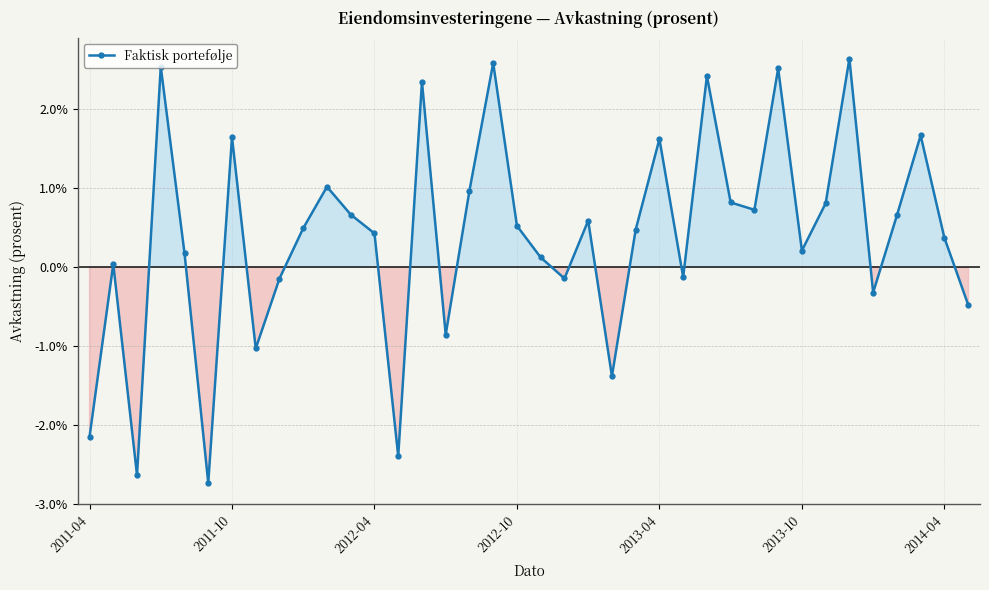

Is this an area chart (filled region under the line)?

Yes